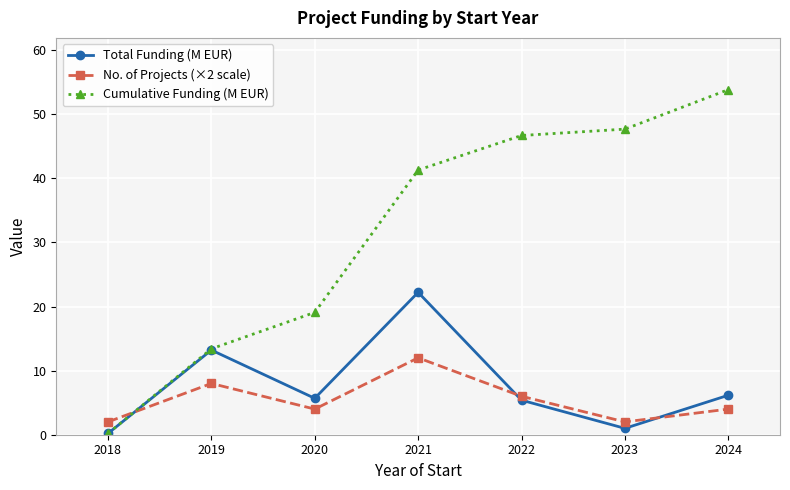

How many times do Cumulative Funding (M EUR) and No. of Projects (×2 scale) cross each other?

1